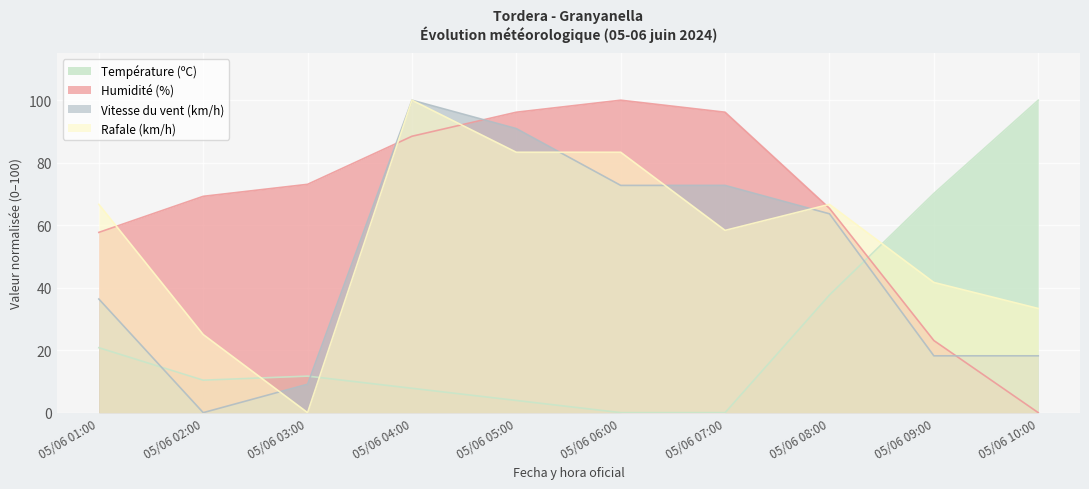

Which series ends up on top after the final intersection of Rafale (km/h) and Température (ºC)?

Température (ºC)